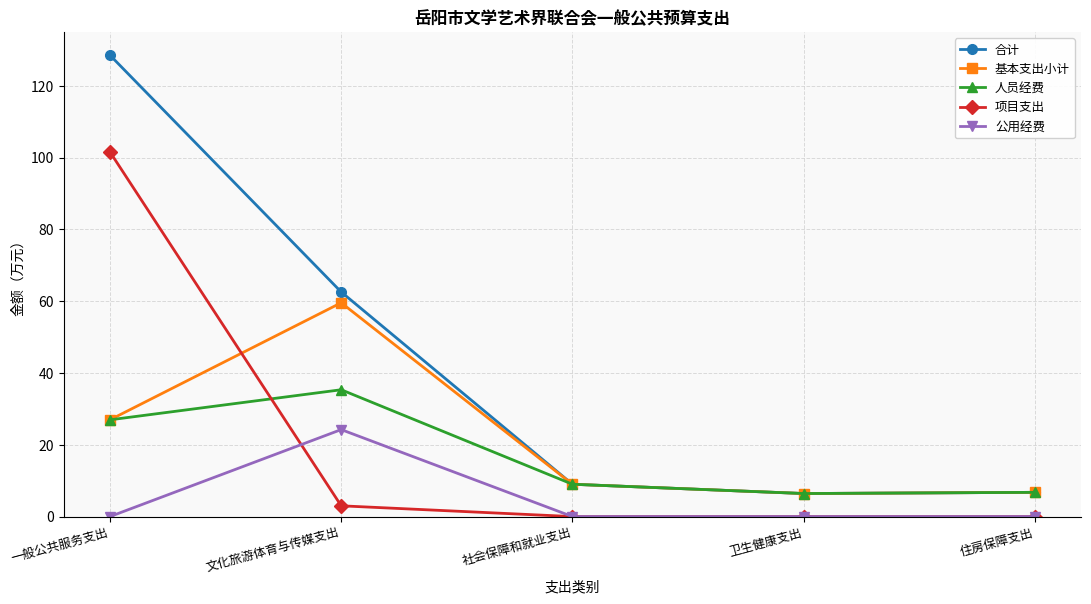

What are all the series names shown in the legend?

合计, 基本支出小计, 人员经费, 项目支出, 公用经费